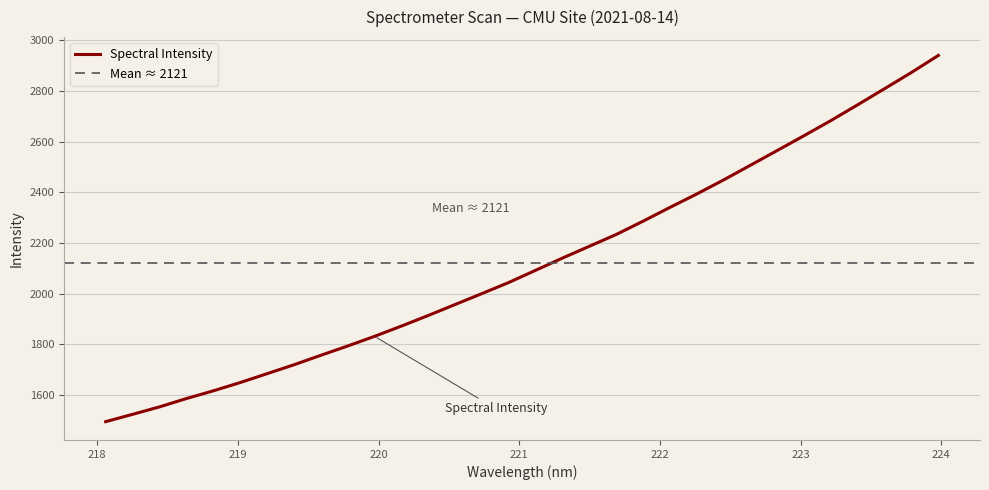

Count the number of values greater than 2092.

16